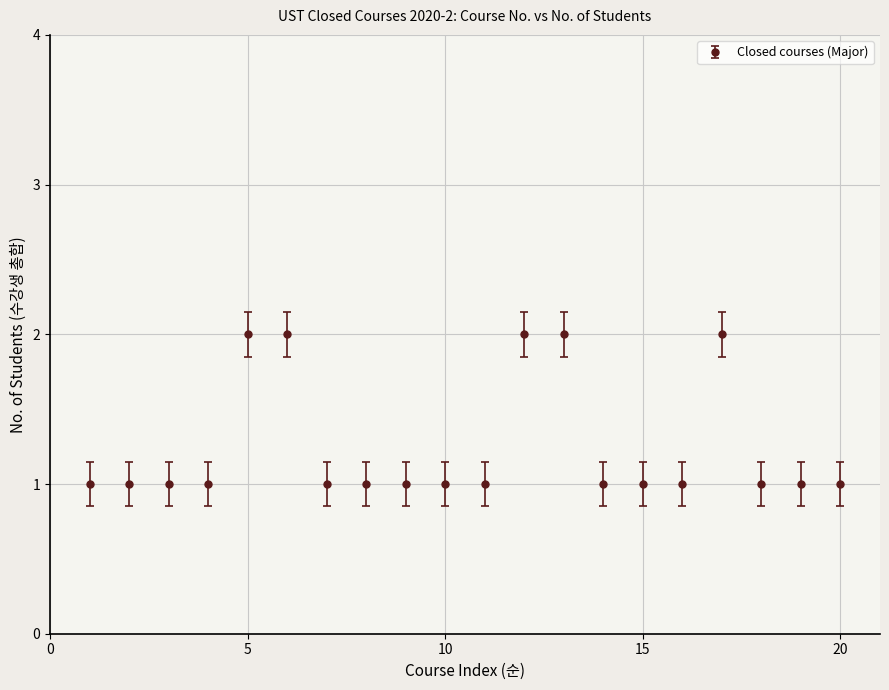

What is the value of the 3rd point from the left?

1